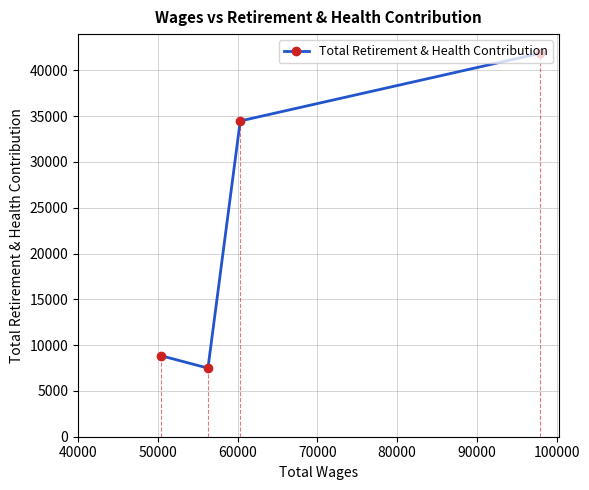

How many lines are shown in the chart?

1